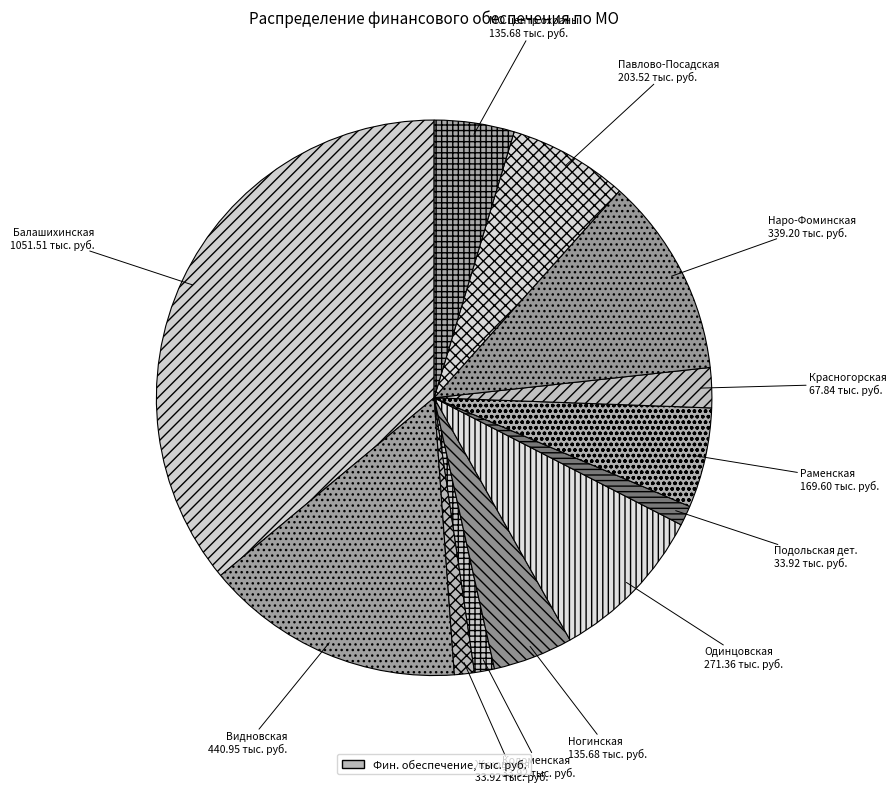

Does any single category account for the majority?

No